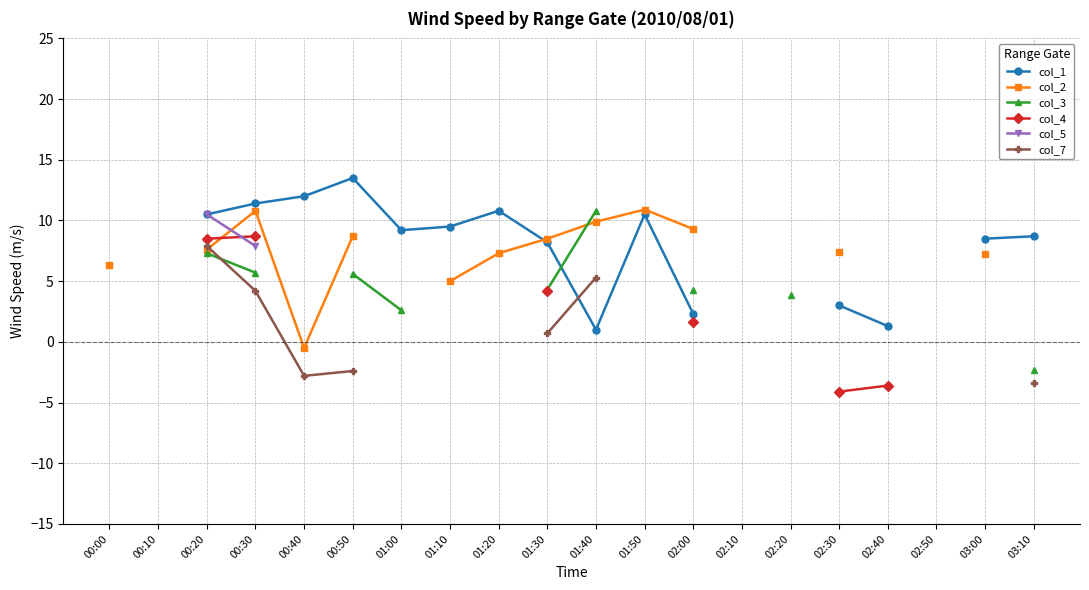

What position from the left is 02:00?

13